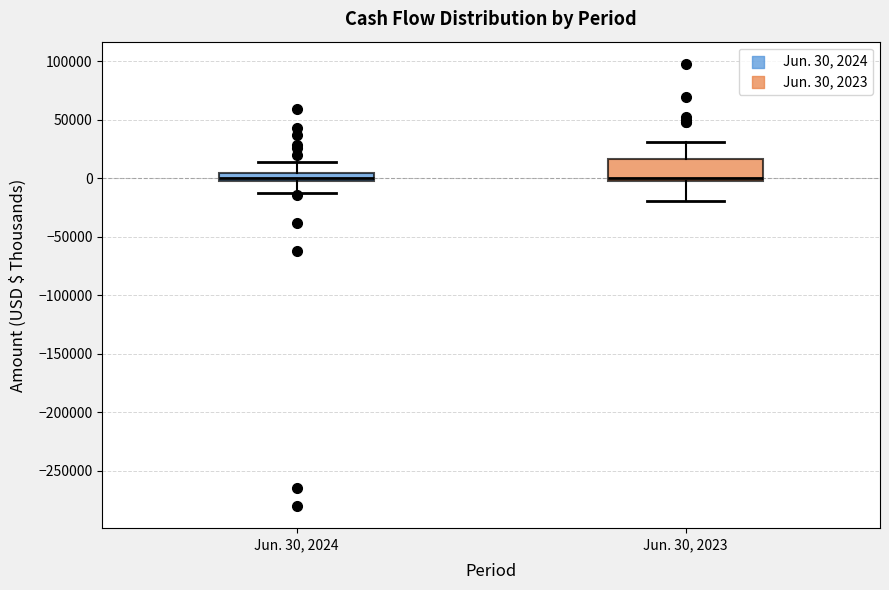

Where does the lower whisker of the box for Jun. 30, 2024 end on the y-axis? The values are not printed on the chart, so give them approximately, as read against the axis.

-10000